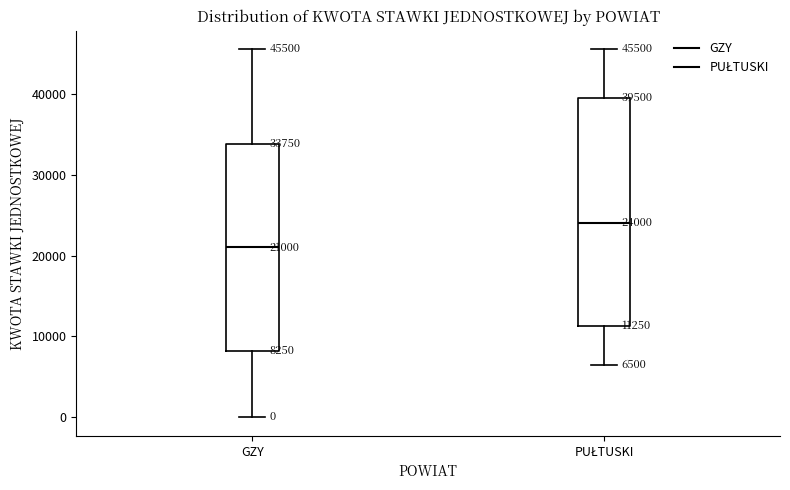

Which box is the tallest, from its lower edge to its upper edge?

PUŁTUSKI